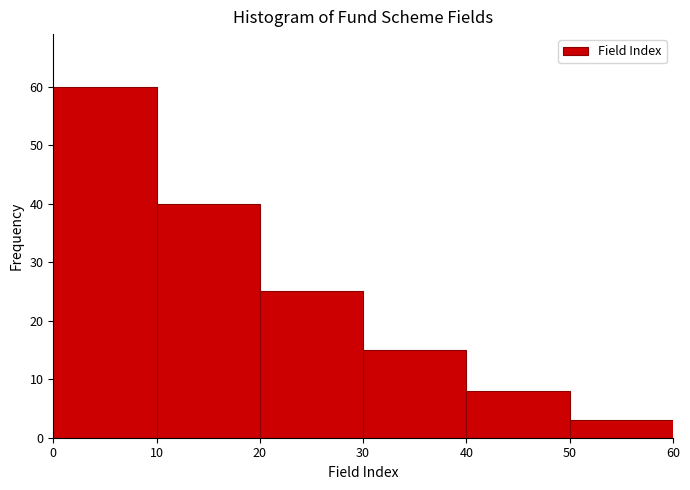

Reading left to right, transcribe this chart: for each bar, give the range it covers on the x-axis and its height. The values are not printed on the chart, so give them approximately, as read against the axis.

0 to 10: 60
10 to 20: 40
20 to 30: 25
30 to 40: 15
40 to 50: 8
50 to 60: 3